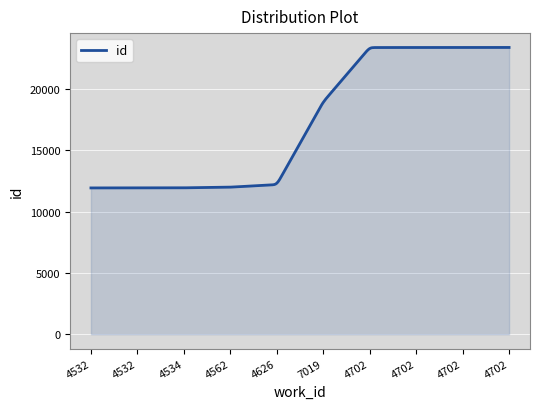

What is the difference between the maximum and minimum values?

11446.9